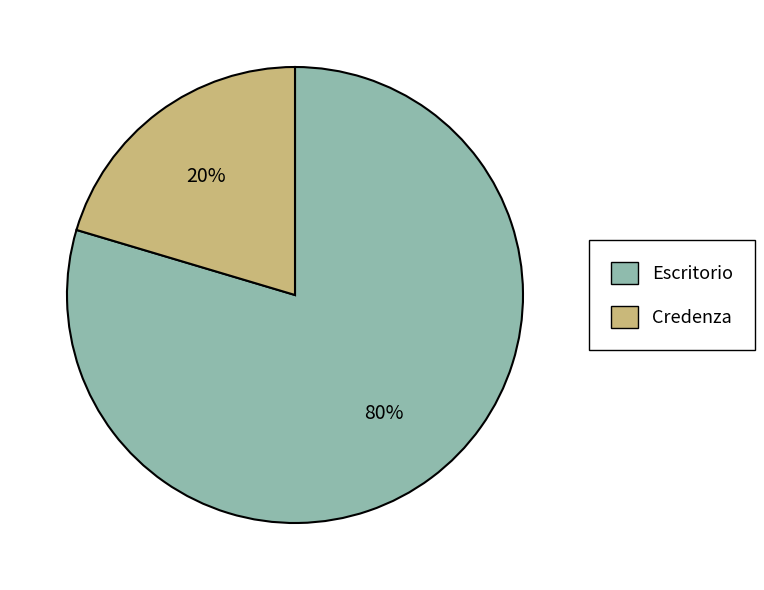

Is the sum of Credenza and Escritorio greater than half?

Yes